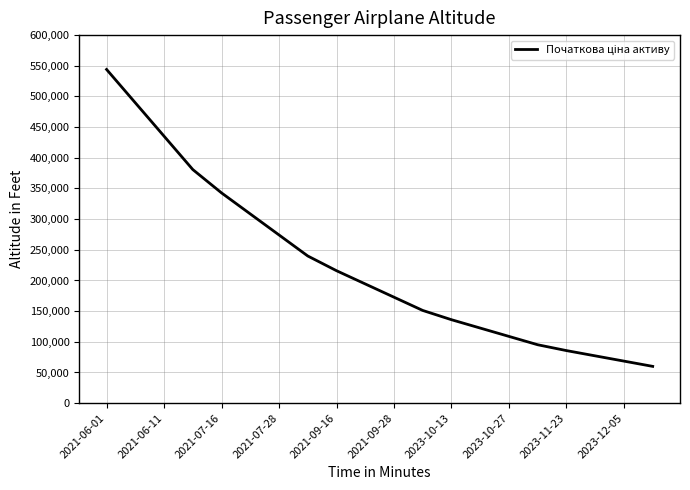

What is the maximum value shown in the chart?

544023.9